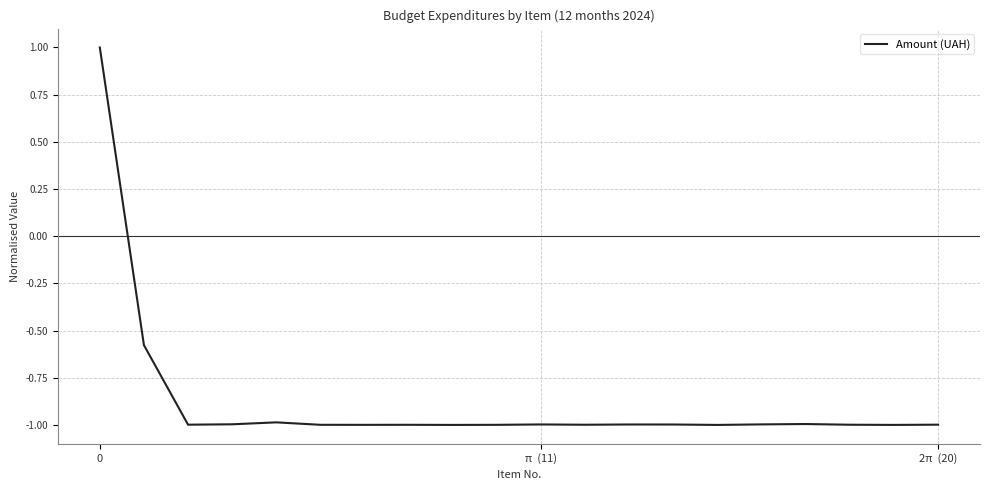

What is the sum of all values?

-17.5